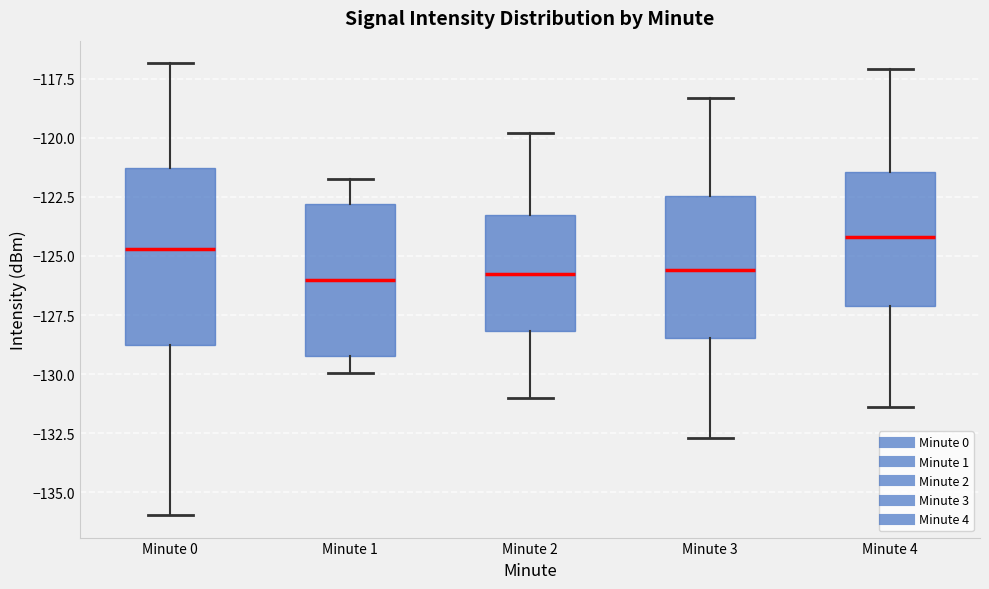

Reading left to right, transcribe this box plot: for each box, give where its median line is, the range the box spans, and where its two whiskers end, as read against the y-axis. The values are not printed on the chart, so give them approximately, as read against the axis.

Minute 0: median -124.5, box -129.0 to -121.5, whiskers -136.0 to -117.0
Minute 1: median -126.0, box -129.0 to -123.0, whiskers -130.0 to -122.0
Minute 2: median -125.5, box -128.0 to -123.5, whiskers -131.0 to -120.0
Minute 3: median -125.5, box -128.5 to -122.5, whiskers -132.5 to -118.5
Minute 4: median -124.0, box -127.0 to -121.5, whiskers -131.5 to -117.0